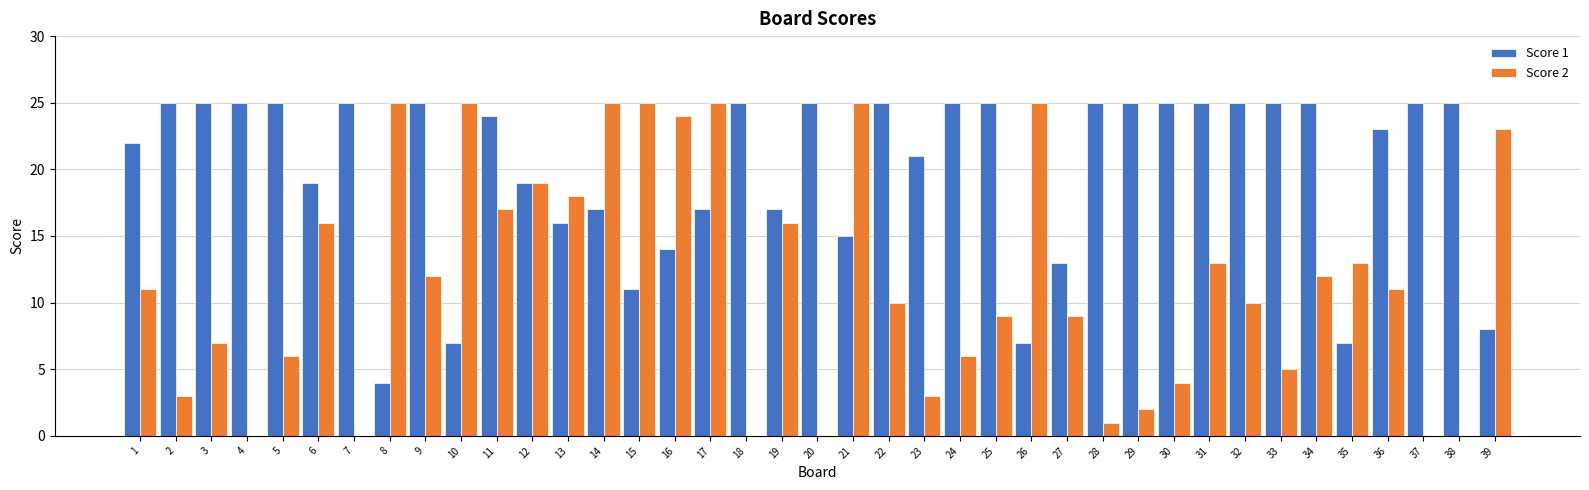

The Score 2 series shows -14 at 7. True or false?

False